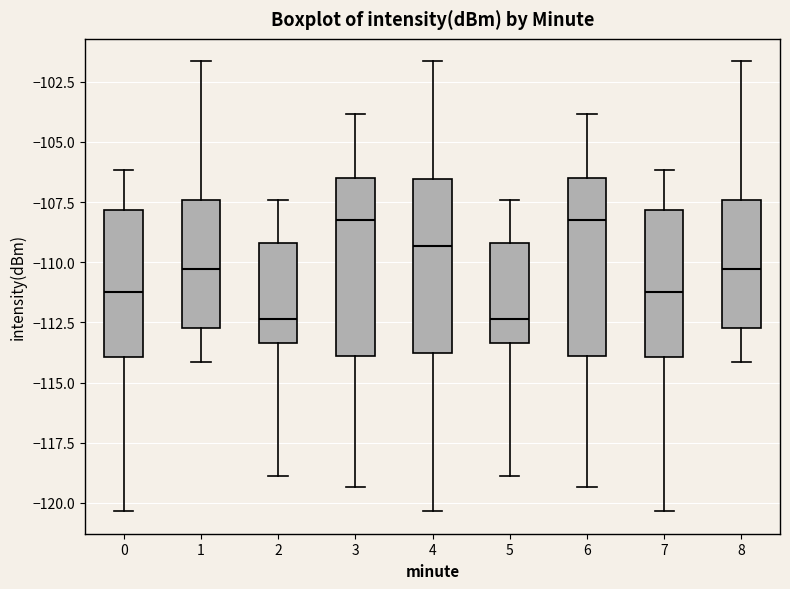

Reading left to right, read every box against the y-axis: the position of its median line, the range the box covers, and the ends of its whiskers. The values are not printed on the chart, so give them approximately, as read against the axis.

0: median -111.0, box -114.0 to -108.0, whiskers -120.5 to -106.0
1: median -110.5, box -112.5 to -107.5, whiskers -114.0 to -101.5
2: median -112.5, box -113.5 to -109.0, whiskers -119.0 to -107.5
3: median -108.5, box -114.0 to -106.5, whiskers -119.5 to -104.0
4: median -109.5, box -114.0 to -106.5, whiskers -120.5 to -101.5
5: median -112.5, box -113.5 to -109.0, whiskers -119.0 to -107.5
6: median -108.5, box -114.0 to -106.5, whiskers -119.5 to -104.0
7: median -111.0, box -114.0 to -108.0, whiskers -120.5 to -106.0
8: median -110.5, box -112.5 to -107.5, whiskers -114.0 to -101.5